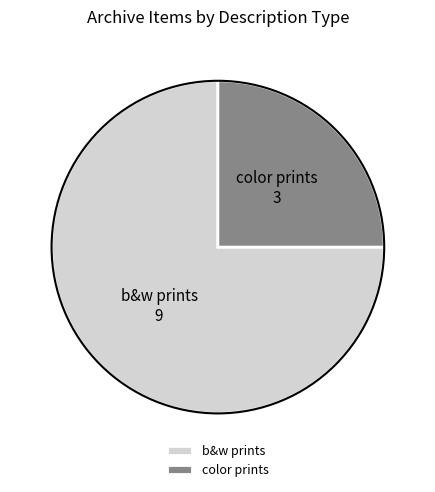

Rank the categories by value from lowest to highest.

color prints, b&w prints